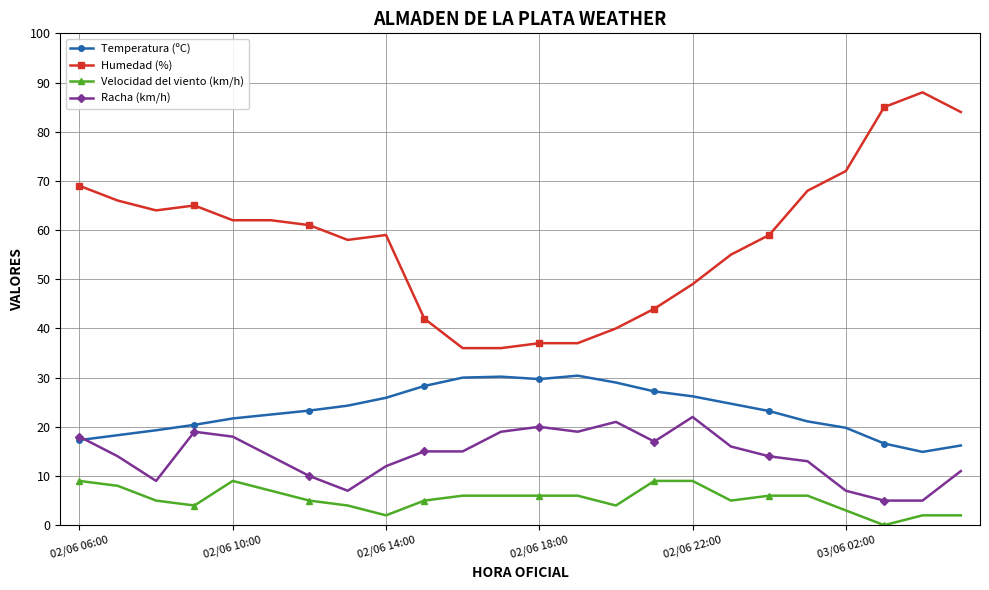

Rank the series by their maximum value, from lowest to highest.

Velocidad del viento (km/h), Racha (km/h), Temperatura (ºC), Humedad (%)